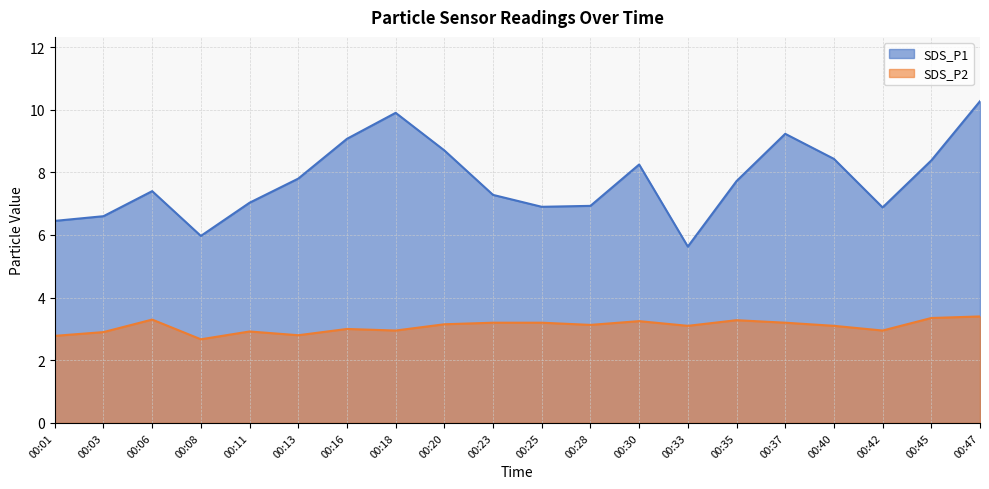

Rank the series at 00:13 from highest to lowest value.

SDS_P1, SDS_P2